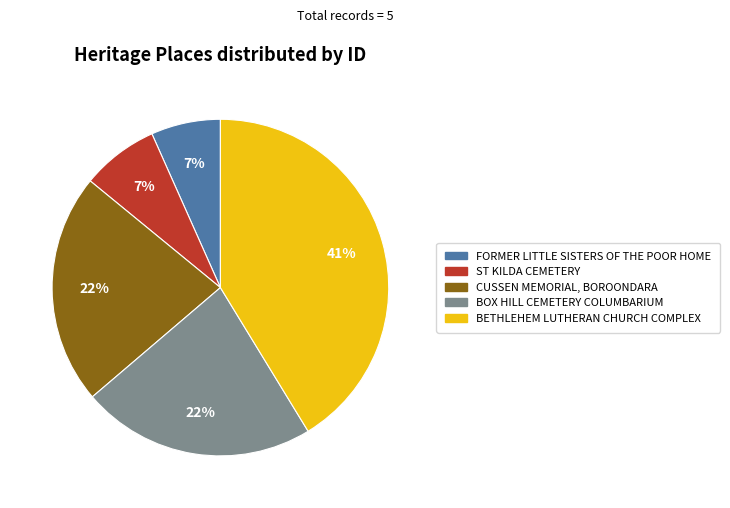

How many segments does this pie chart have?

5